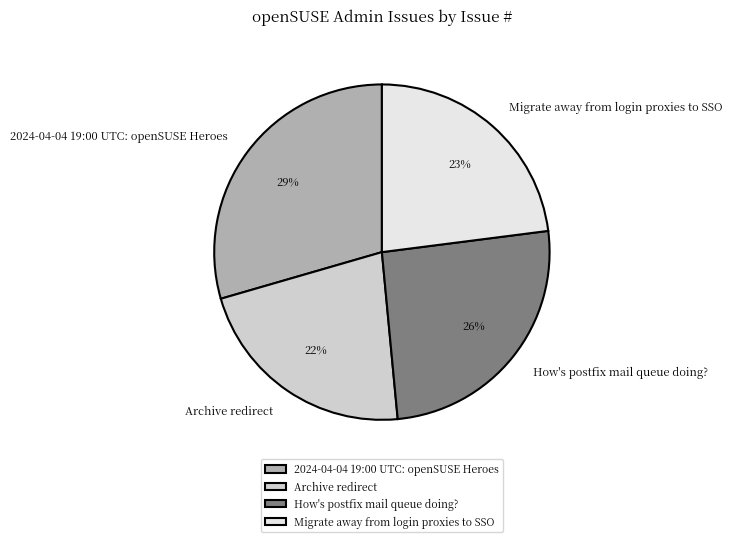

Which category has the biggest portion of the pie?

2024-04-04 19:00 UTC: openSUSE Heroes